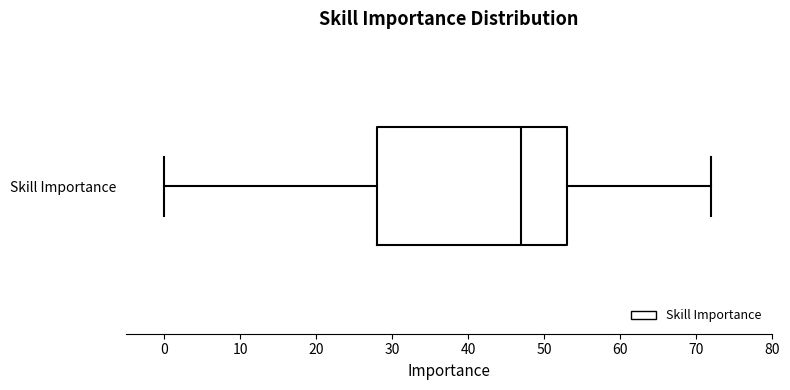

Where does the median line of the box for Skill Importance sit on the x-axis? The values are not printed on the chart, so give them approximately, as read against the axis.

47